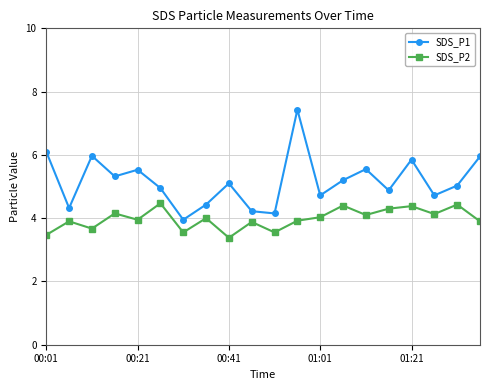

True or false: SDS_P2 and SDS_P1 intersect in this chart.

False